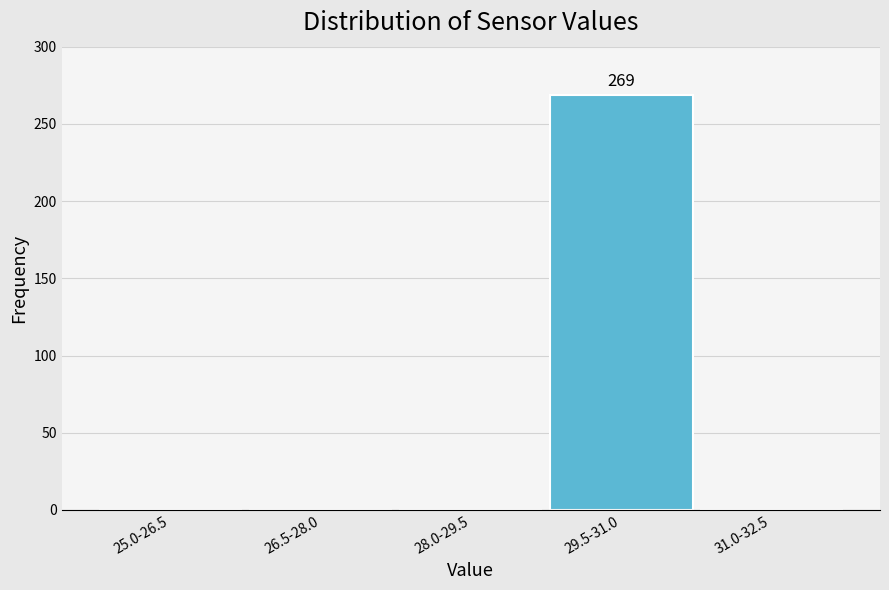

Reading left to right, extract all data points from this chart.

25.0-26.5=0	26.5-28.0=0	28.0-29.5=0	29.5-31.0=269	31.0-32.5=0